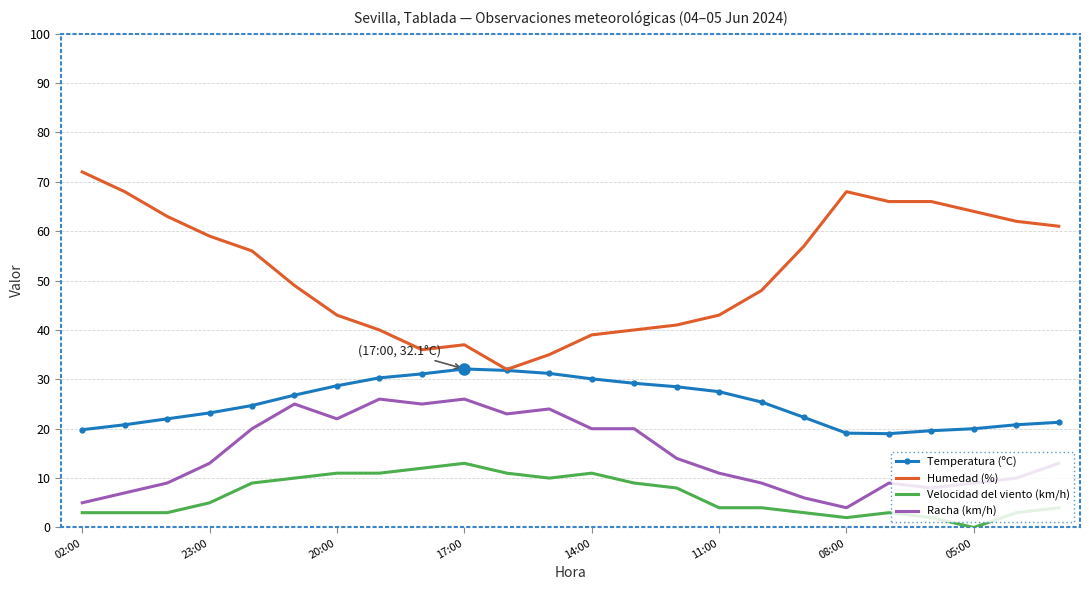

What are all the series names shown in the legend?

Temperatura (ºC), Humedad (%), Velocidad del viento (km/h), Racha (km/h)